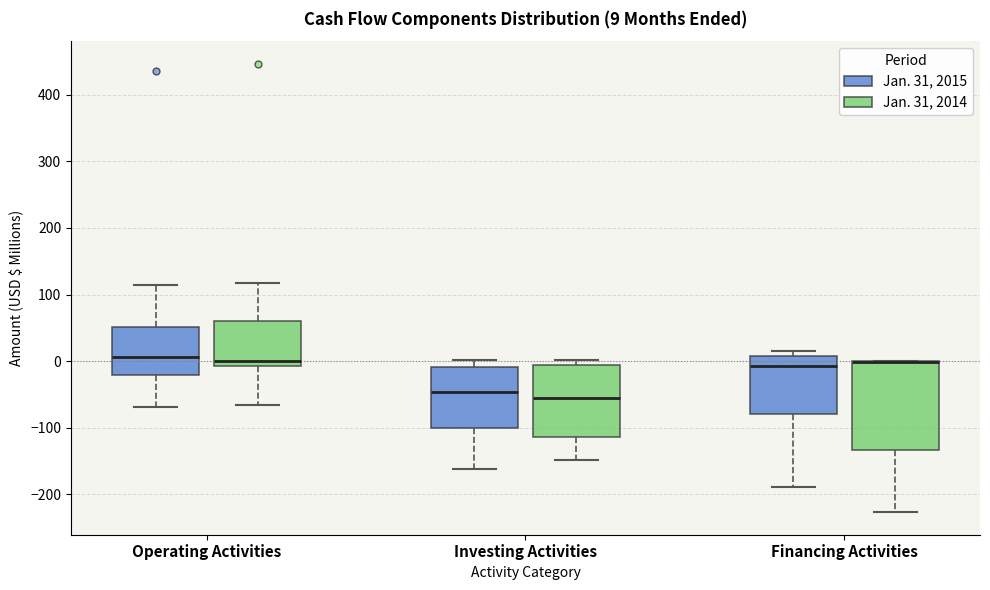

Comparing the boxes themselves (not the whiskers), which one is the tallest?

Financing Activities (Jan. 31, 2014)